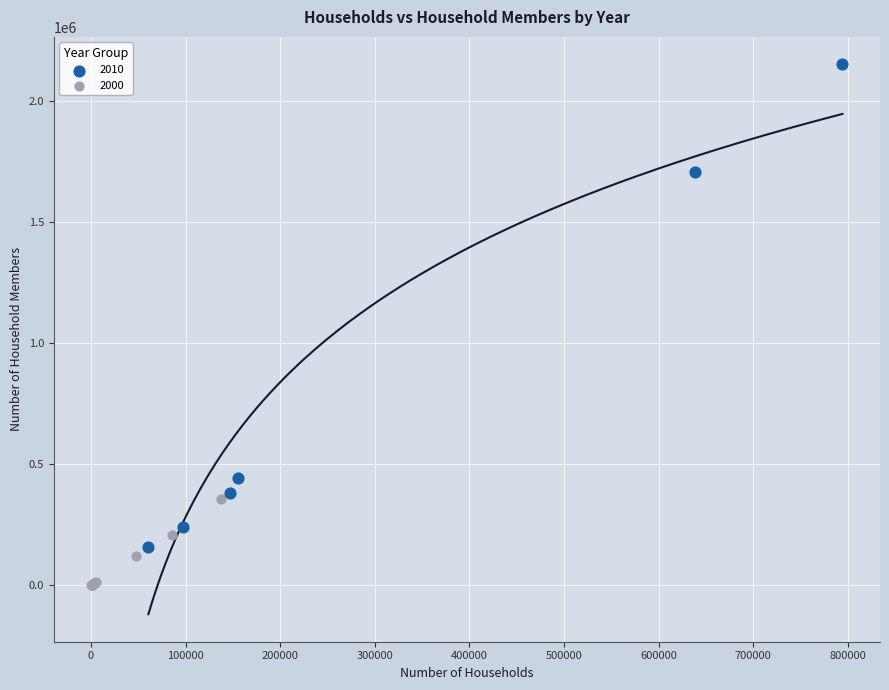

Which series reaches the minimum Y coordinate?

2000